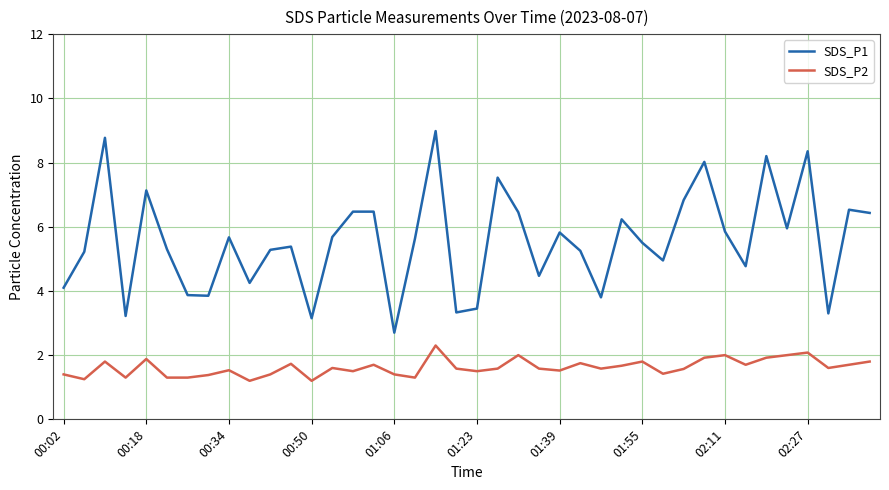

What is the difference between the maximum and minimum values in the SDS_P1 series?

6.3